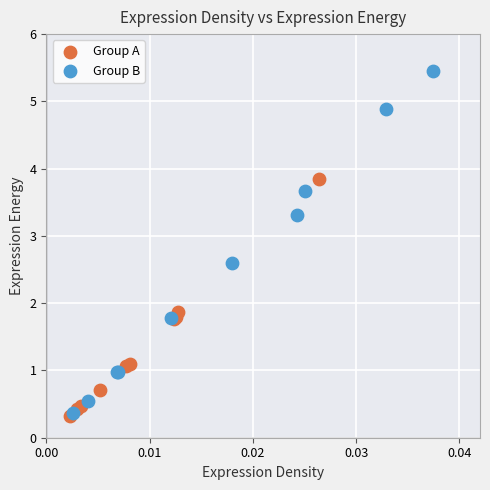

Which series reaches the maximum Y coordinate?

Group B